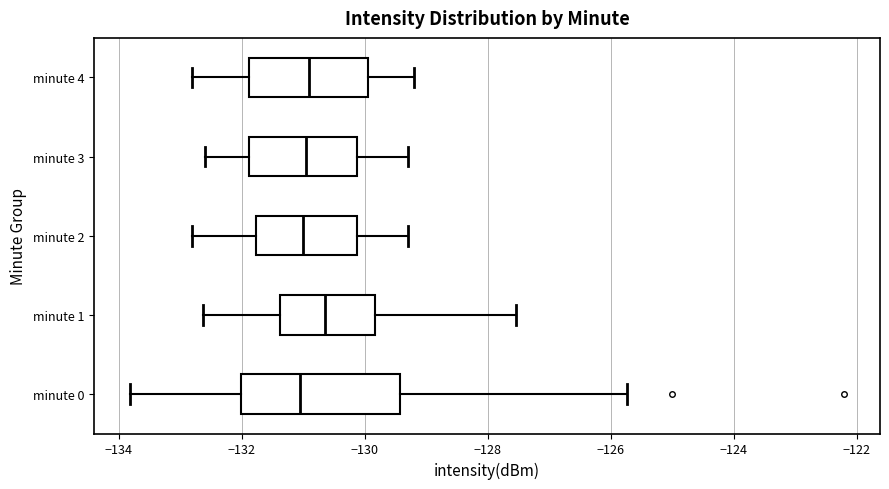

Which box is the widest, from its left edge to its right edge?

minute 0